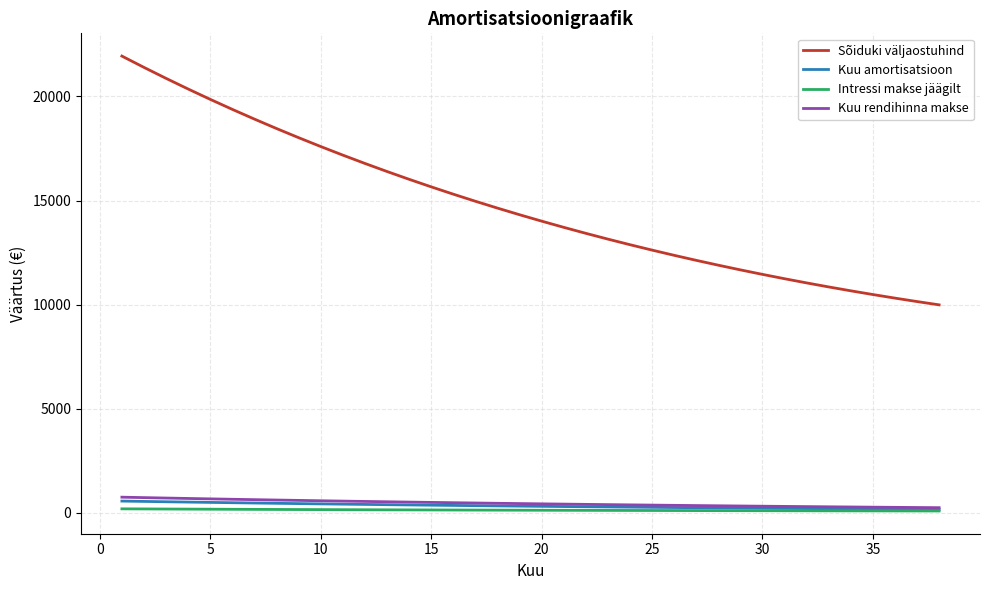

True or false: Sõiduki väljaostuhind and Intressi makse jäägilt intersect in this chart.

False